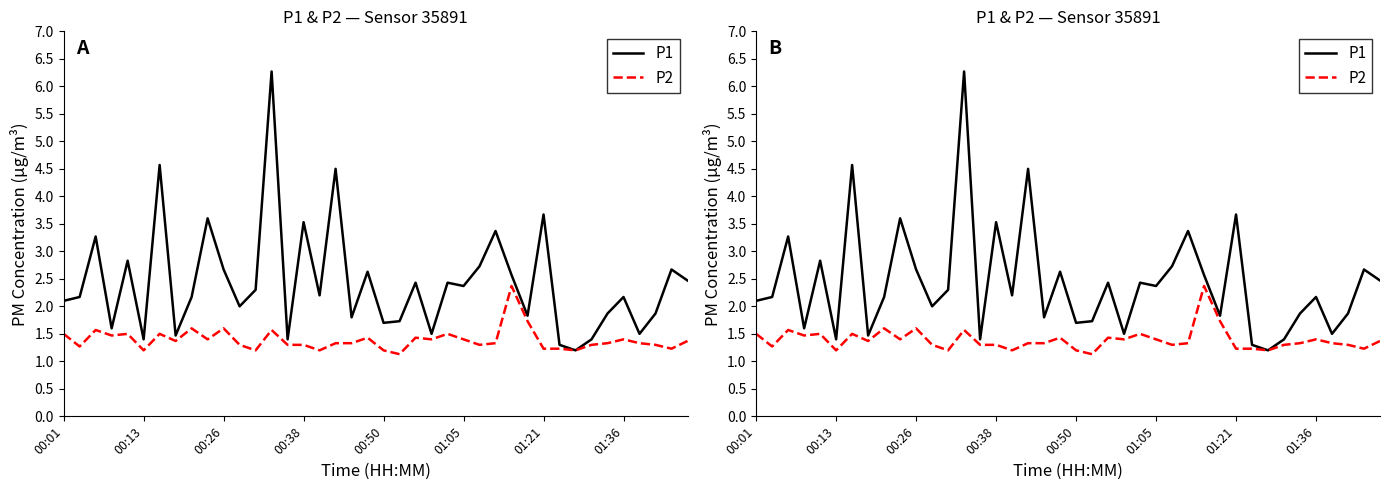

Count the number of categories in the chart.

40